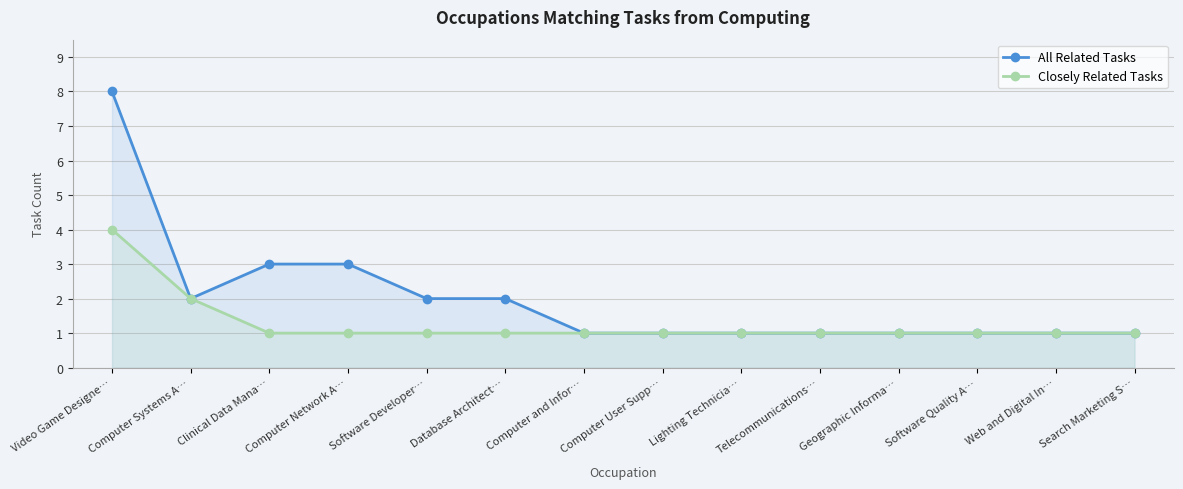

At which category is the sum across all series the highest?

Video Game Designe…